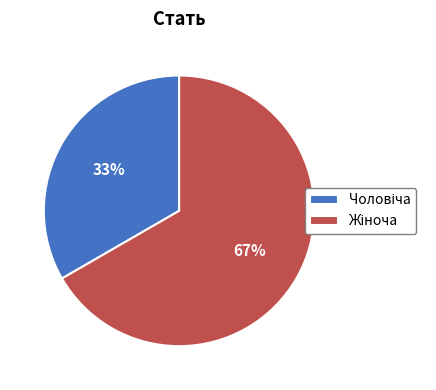

To the nearest percent, what is the average slice percentage?

50%